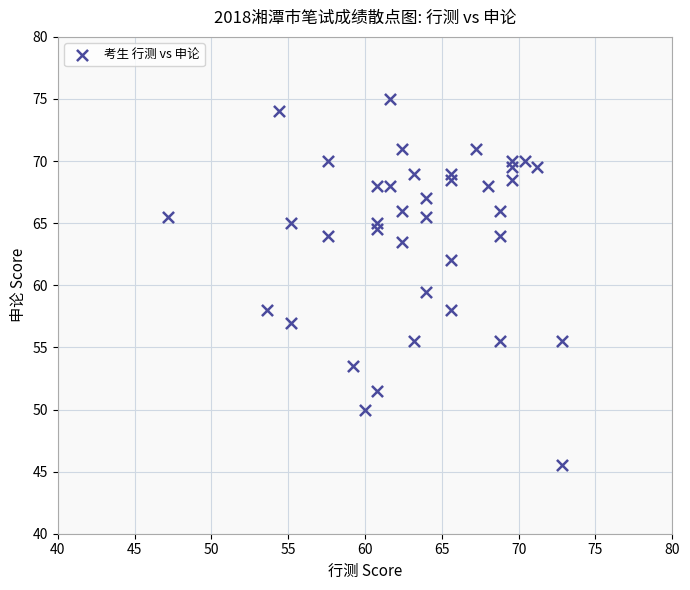

What is the range of Y values (max minus min)?

29.5